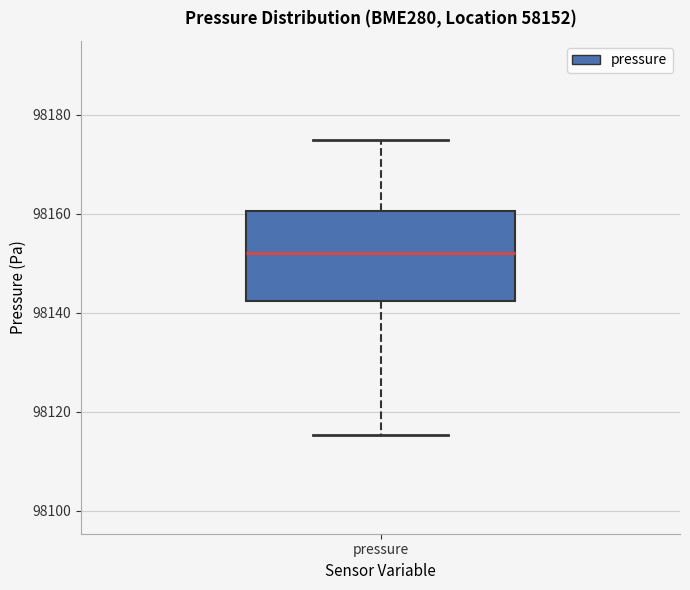

Where is the lower edge of the box for pressure on the y-axis? The values are not printed on the chart, so give them approximately, as read against the axis.

98142